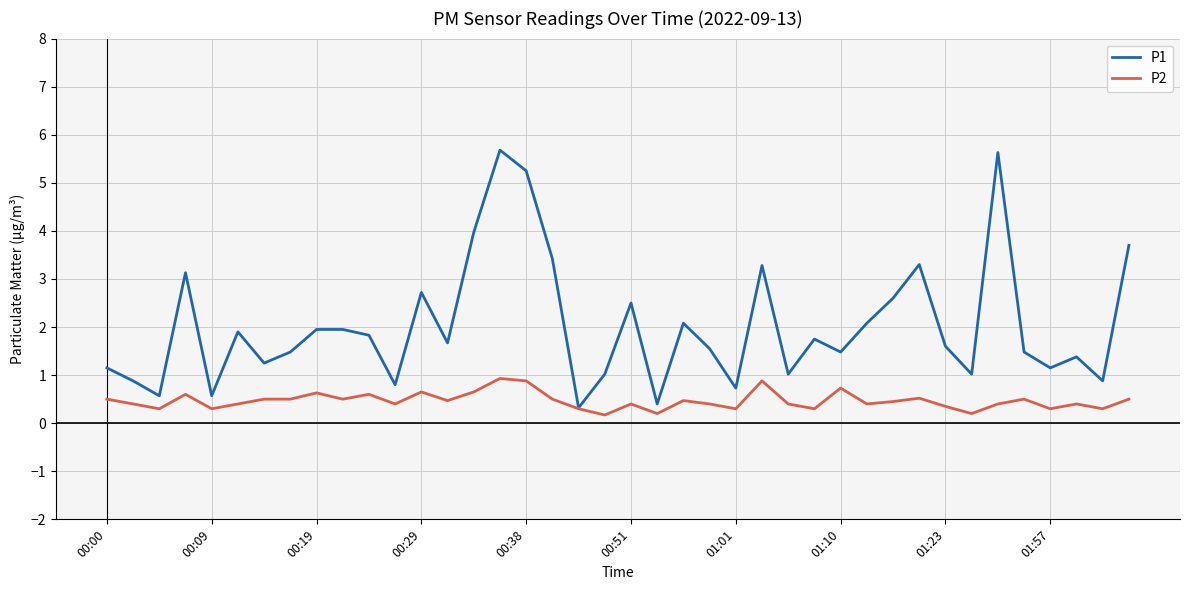

Which series has the widest spread of values?

P1